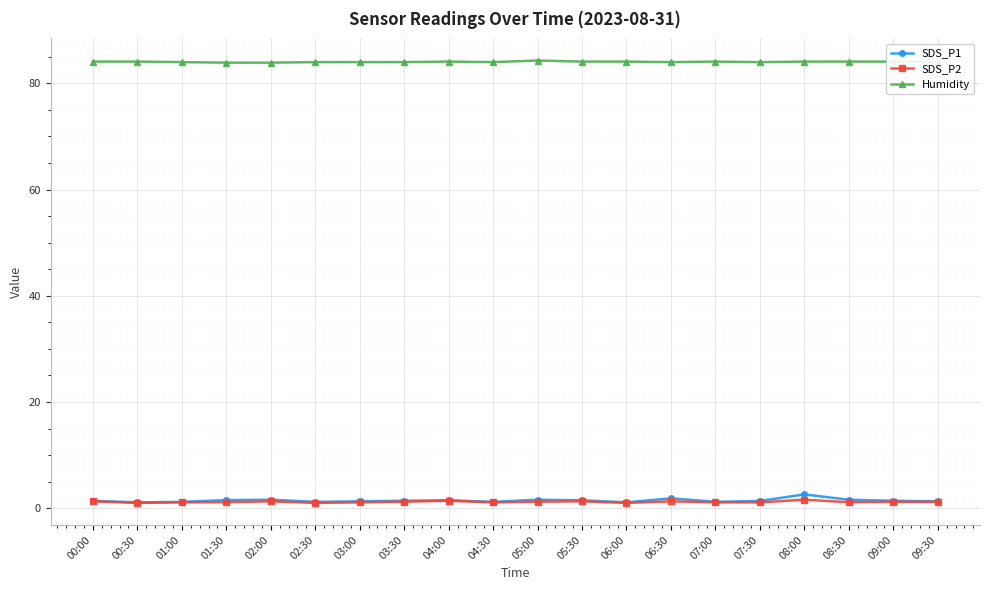

What is the value of the SDS_P1 point at the 6th from the left?

1.2